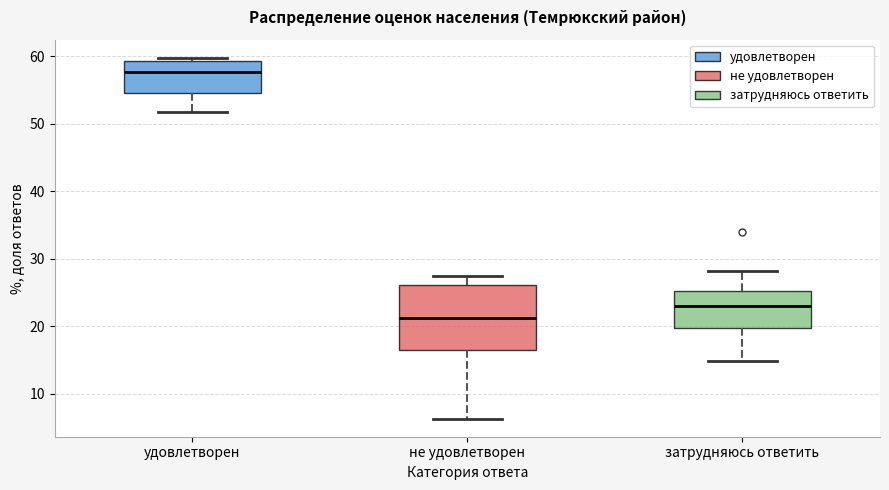

Reading left to right, transcribe this box plot: for each box, give where its median line is, the range the box spans, and where its two whiskers end, as read against the y-axis. The values are not printed on the chart, so give them approximately, as read against the axis.

удовлетворен: median 58, box 55 to 59, whiskers 52 to 60
не удовлетворен: median 21, box 16 to 26, whiskers 6 to 27
затрудняюсь ответить: median 23, box 20 to 25, whiskers 15 to 28